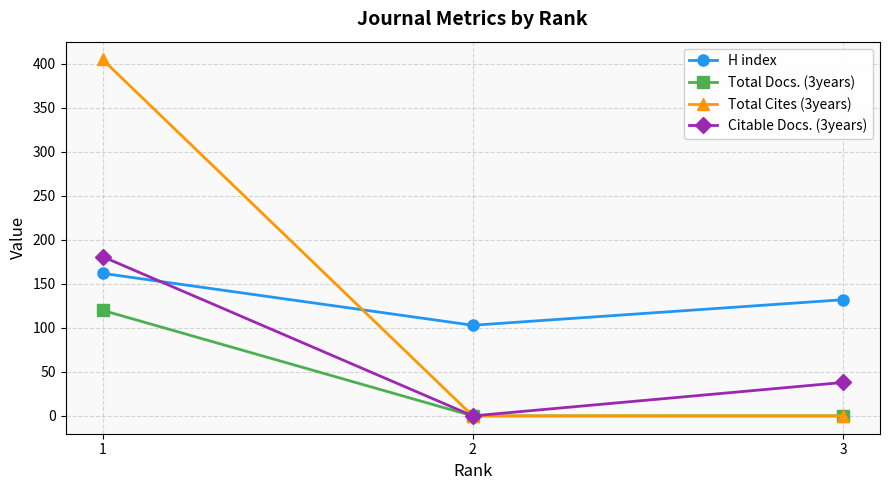

Rank the series by their maximum value, from highest to lowest.

Total Cites (3years), Citable Docs. (3years), H index, Total Docs. (3years)